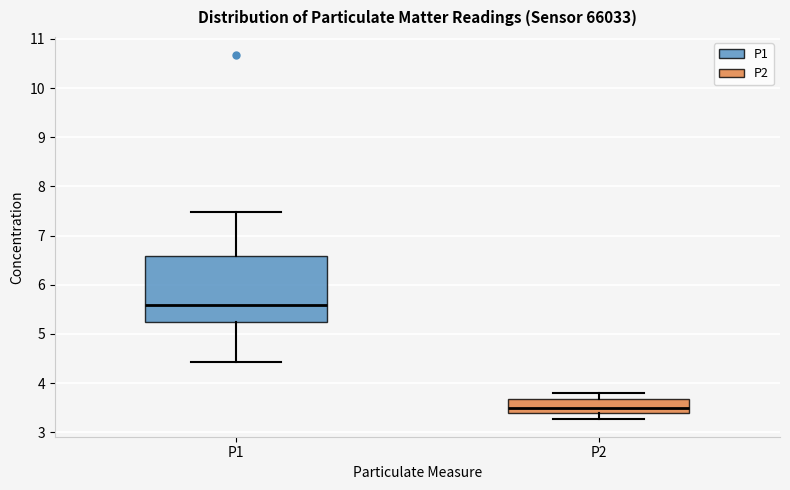

Which box's median line is the highest?

P1